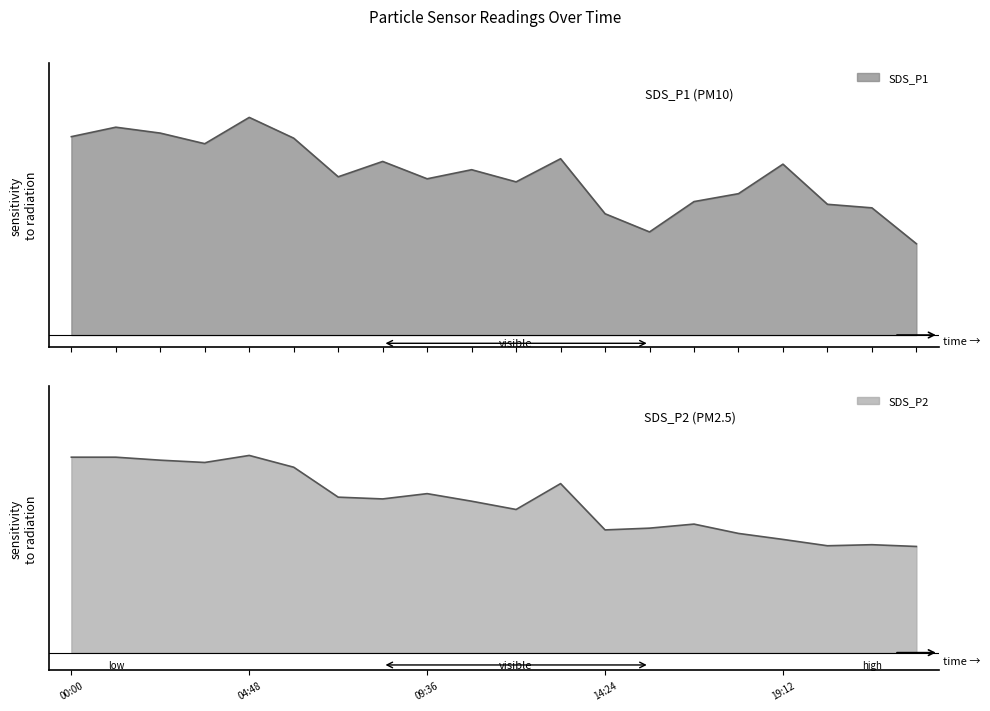

List the series in order of their overall mean, highest first.

SDS_P1, SDS_P2